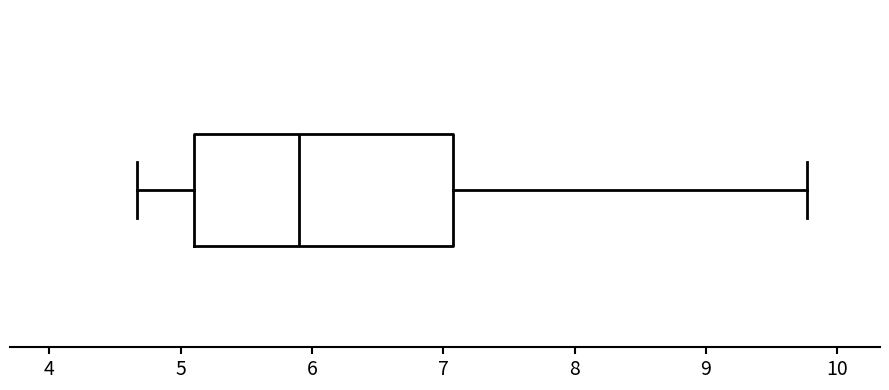

Where does the left whisker of the box end on the x-axis? The values are not printed on the chart, so give them approximately, as read against the axis.

4.7